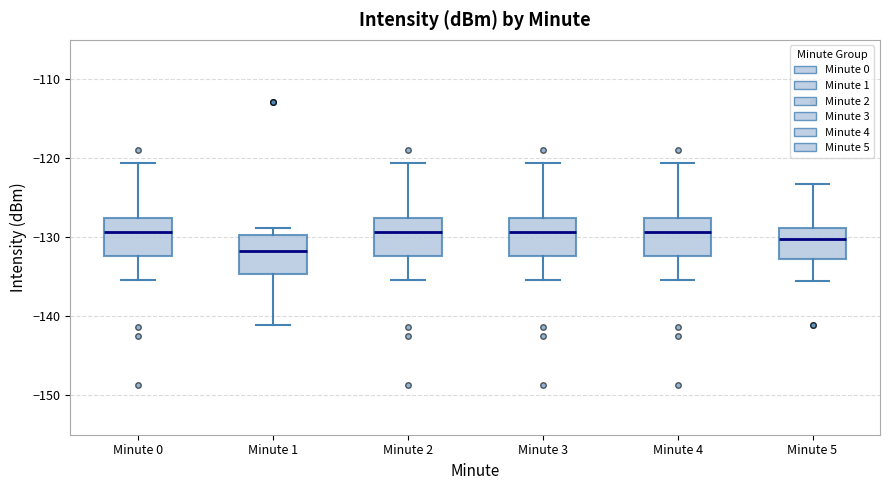

Reading left to right, transcribe this box plot: for each box, give where its median line is, the range the box spans, and where its two whiskers end, as read against the y-axis. The values are not printed on the chart, so give them approximately, as read against the axis.

Minute 0: median -129, box -132 to -128, whiskers -135 to -121
Minute 1: median -132, box -135 to -130, whiskers -141 to -129
Minute 2: median -129, box -132 to -128, whiskers -135 to -121
Minute 3: median -129, box -132 to -128, whiskers -135 to -121
Minute 4: median -129, box -132 to -128, whiskers -135 to -121
Minute 5: median -130, box -133 to -129, whiskers -135 to -123